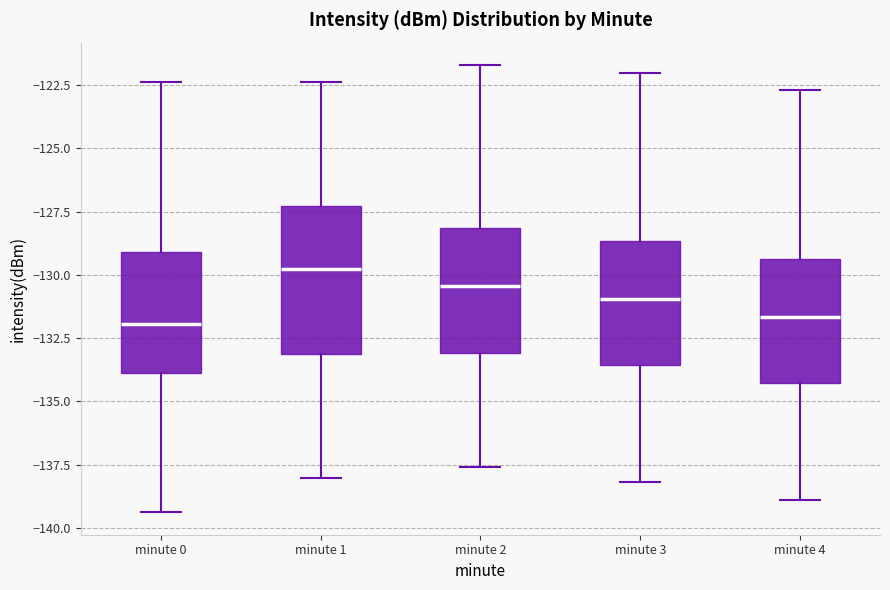

Where does the upper whisker of the box for minute 0 end on the y-axis? The values are not printed on the chart, so give them approximately, as read against the axis.

-122.5